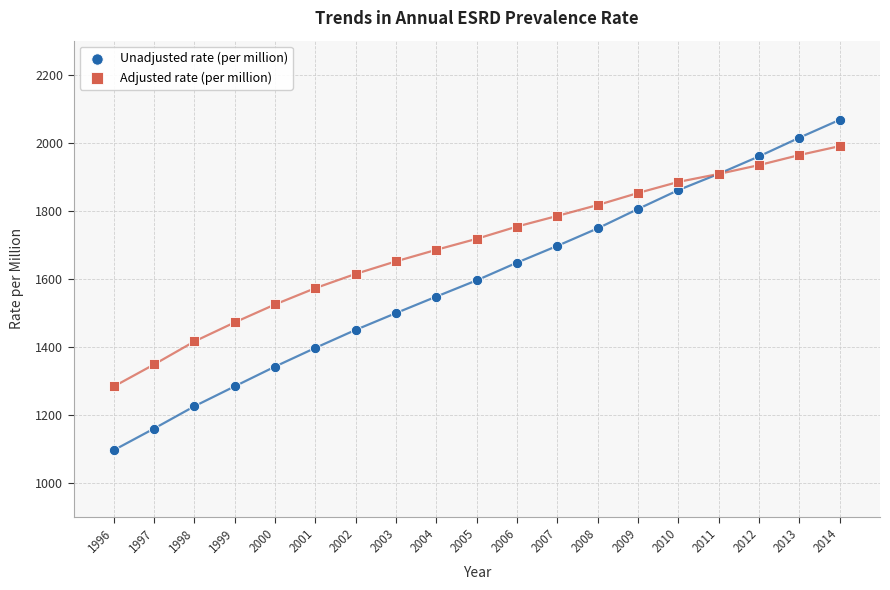

What are all the series names shown in the legend?

Unadjusted rate (per million), Adjusted rate (per million)